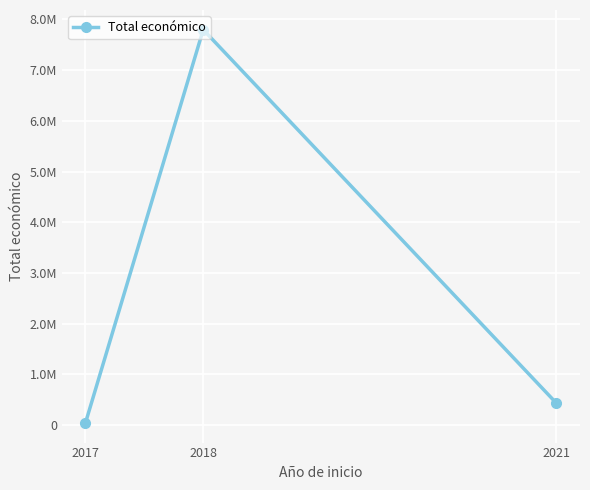

Reading right to left, list all the values displayed in this chart.

430411	7799225	42072